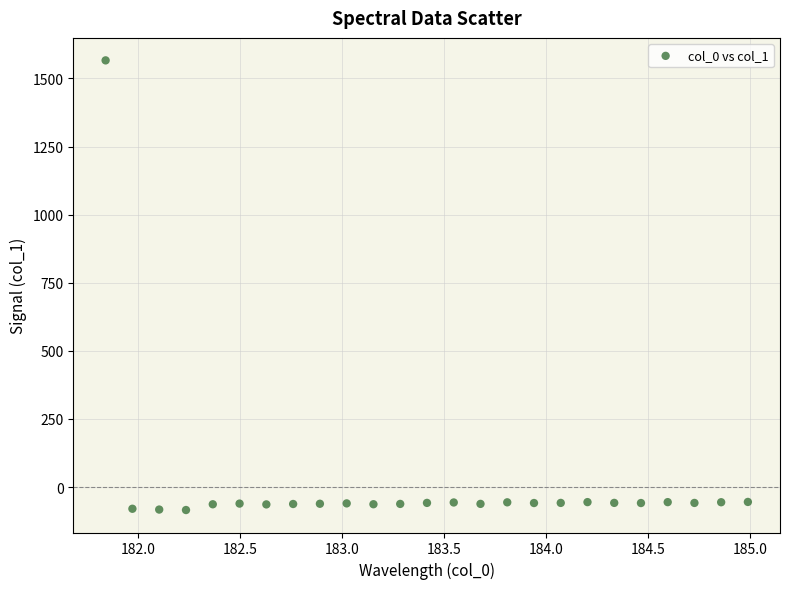

What is the range of Y values (max minus min)?

1650.3